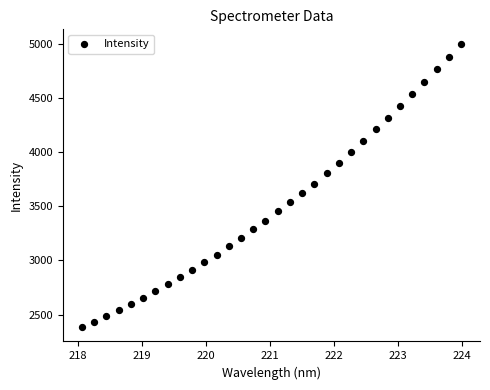

What is the range of Y values (max minus min)?

2622.4